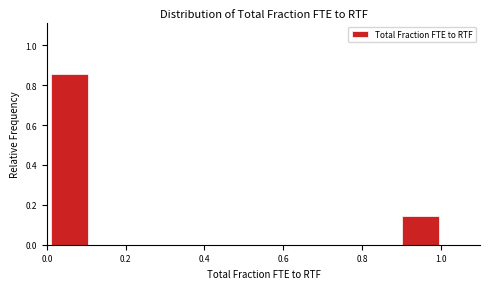

Reading left to right, transcribe this chart: for each bar, give the range it covers on the x-axis and its height. Neither the bar edges nor the heights are printed on the chart, so give them approximately, as read against the axes.

0.02 to 0.10: 0.86
0.10 to 0.20: 0
0.20 to 0.30: 0
0.30 to 0.40: 0
0.40 to 0.50: 0
0.50 to 0.60: 0
0.60 to 0.70: 0
0.70 to 0.80: 0
0.80 to 0.90: 0
0.90 to 1.00: 0.14